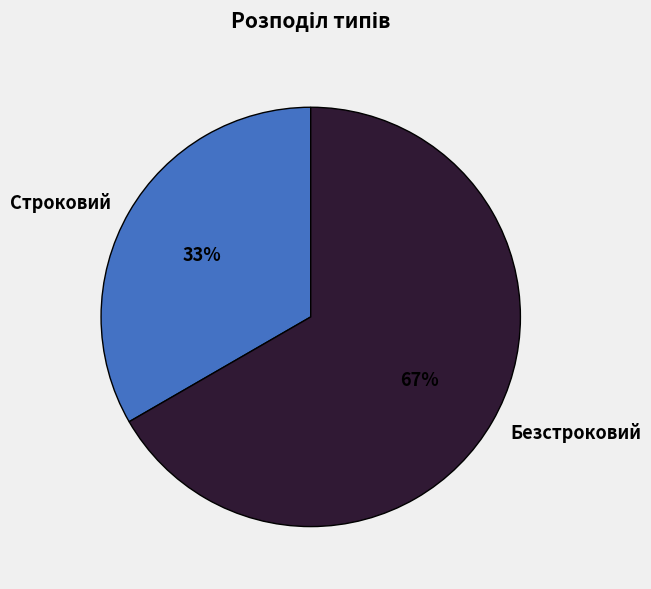

Which category has the smallest portion of the pie?

Строковий